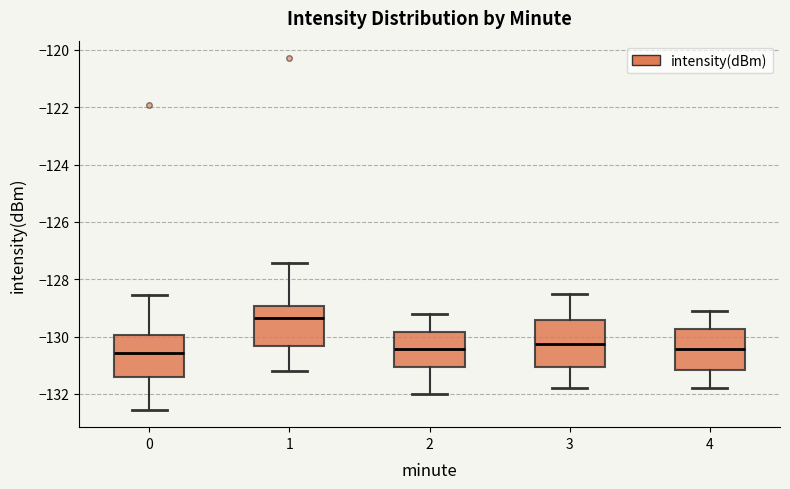

Where does the median line of the box at x = 3 sit on the y-axis? The values are not printed on the chart, so give them approximately, as read against the axis.

-130.2